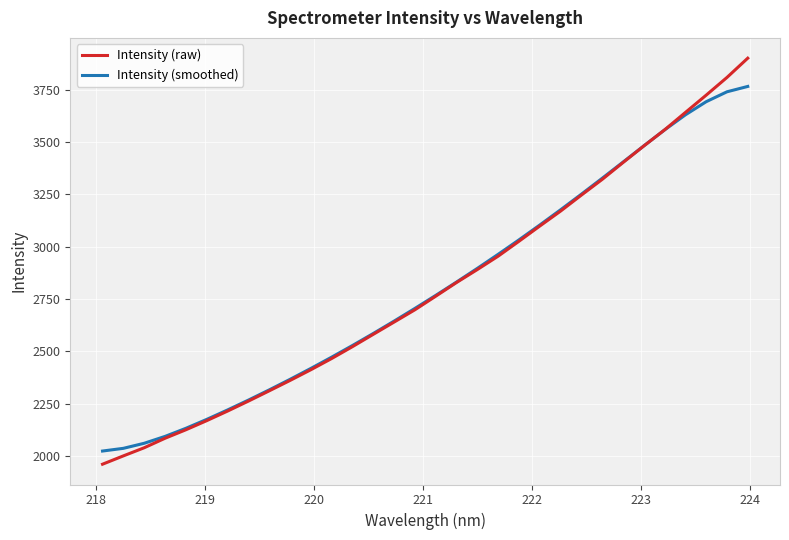

Rank the series by their maximum value, from lowest to highest.

Intensity (smoothed), Intensity (raw)